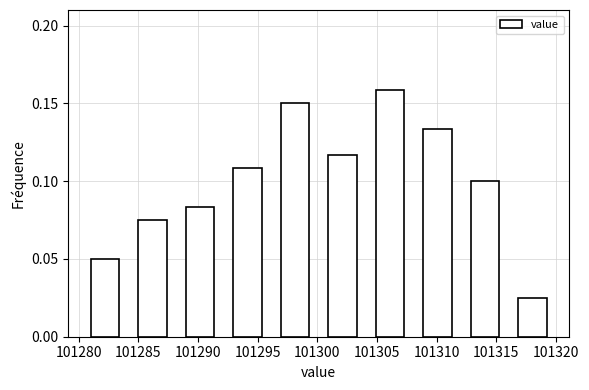

Reading left to right, transcribe this chart: for each bar, give the range it covers on the x-axis and its height. Neither the bar edges nor the heights are printed on the chart, so give them approximately, as read against the axes.

101281 to 101285: 0.050
101285 to 101289: 0.075
101289 to 101293: 0.085
101293 to 101297: 0.110
101297 to 101301: 0.150
101301 to 101305: 0.115
101305 to 101309: 0.160
101309 to 101313: 0.135
101313 to 101317: 0.100
101317 to 101321: 0.025